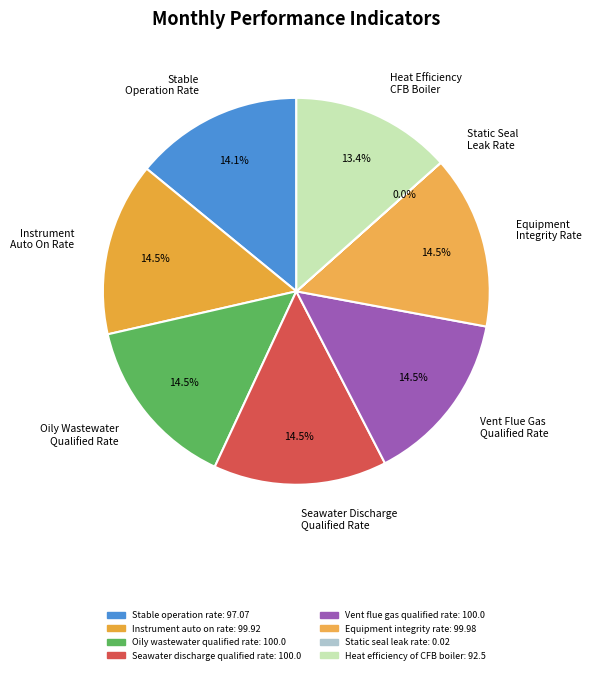

What is the total percentage of Heat Efficiency CFB Boiler and Vent Flue Gas Qualified Rate?

27.9%